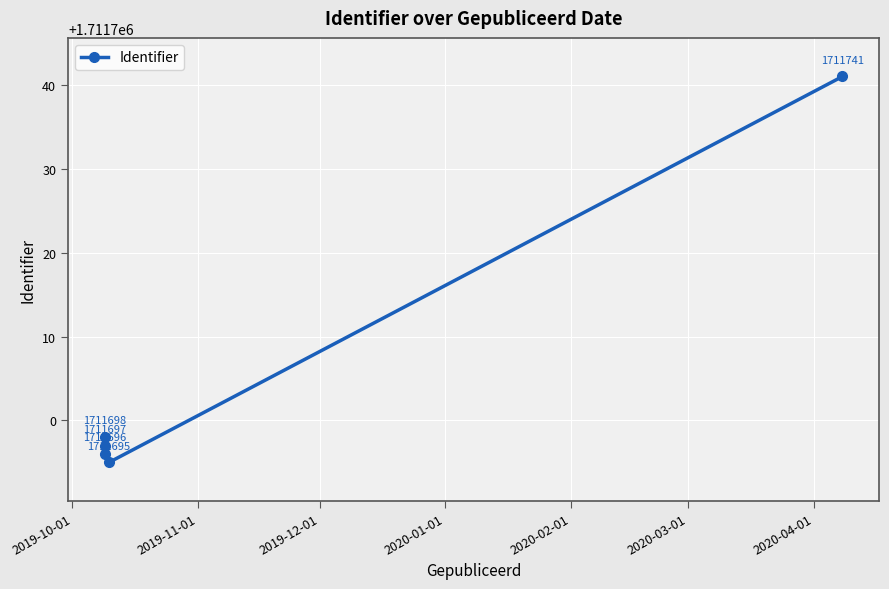

What is the change in value from 2019-11-01 to 2020-02-01?

+44